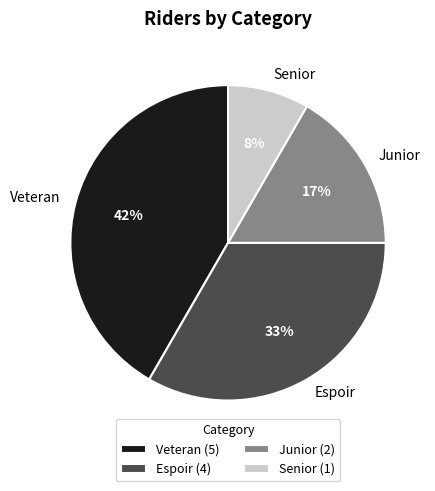

Does any single category account for the majority?

No